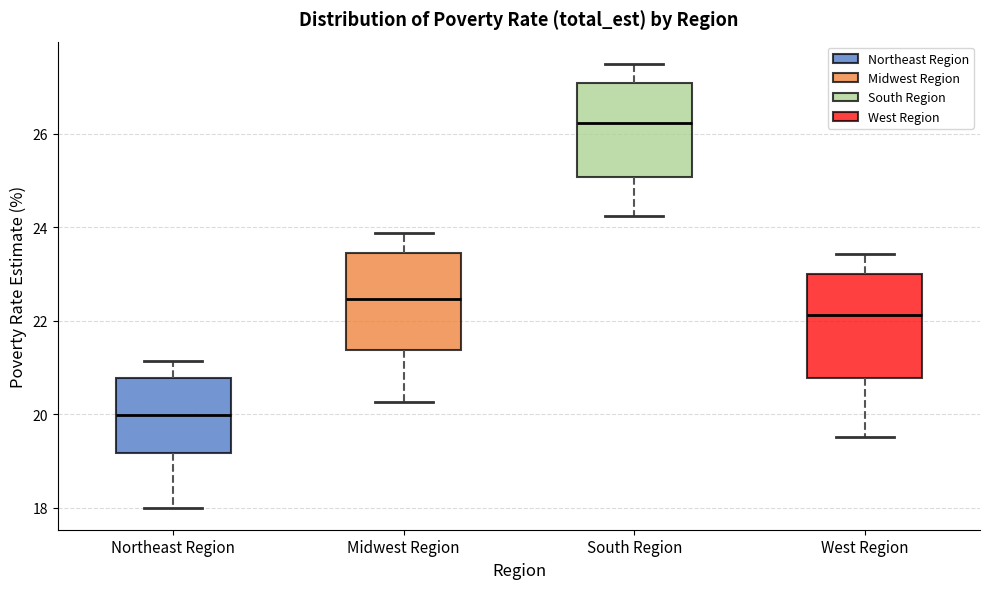

Reading left to right, transcribe this box plot: for each box, give where its median line is, the range the box spans, and where its two whiskers end, as read against the y-axis. The values are not printed on the chart, so give them approximately, as read against the axis.

Northeast Region: median 20.0, box 19.2 to 20.8, whiskers 18.0 to 21.2
Midwest Region: median 22.4, box 21.4 to 23.4, whiskers 20.2 to 23.8
South Region: median 26.2, box 25.0 to 27.0, whiskers 24.2 to 27.4
West Region: median 22.2, box 20.8 to 23.0, whiskers 19.6 to 23.4